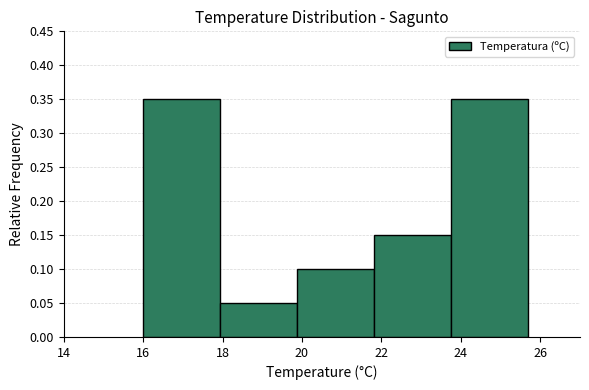

Reading left to right, transcribe this chart: for each bar, give the range it covers on the x-axis and its height. Neither the bar edges nor the heights are printed on the chart, so give them approximately, as read against the axes.

16.00 to 17.94: 0.35
17.94 to 19.88: 0.05
19.88 to 21.82: 0.10
21.82 to 23.76: 0.15
23.76 to 25.70: 0.35